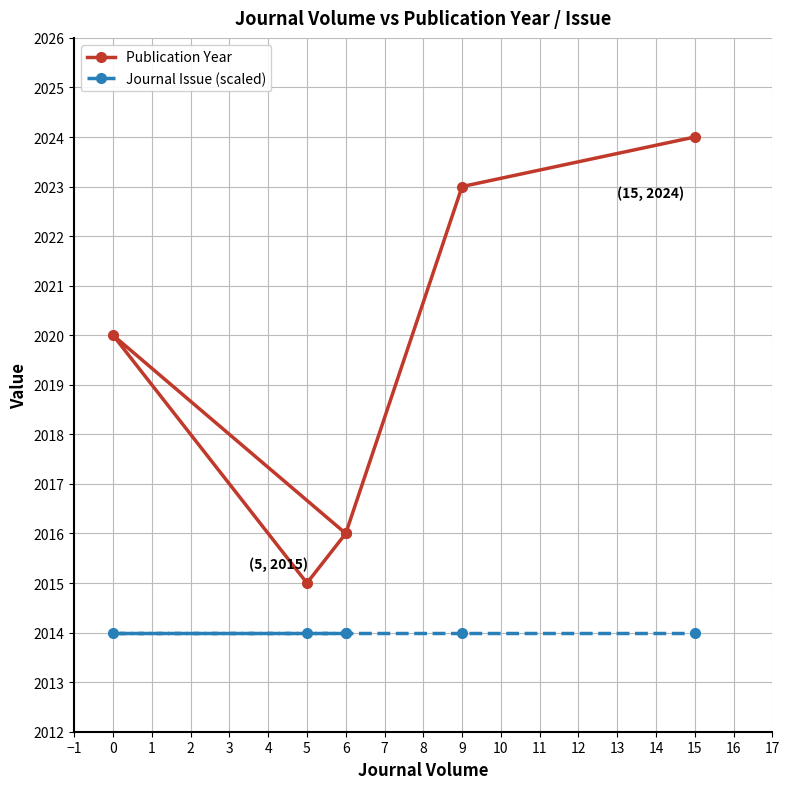

True or false: Publication Year and Journal Issue (scaled) intersect in this chart.

False